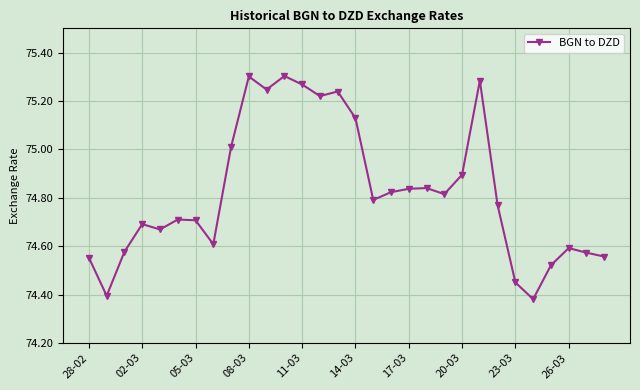

What is the difference between the second highest and minimum values?

0.9